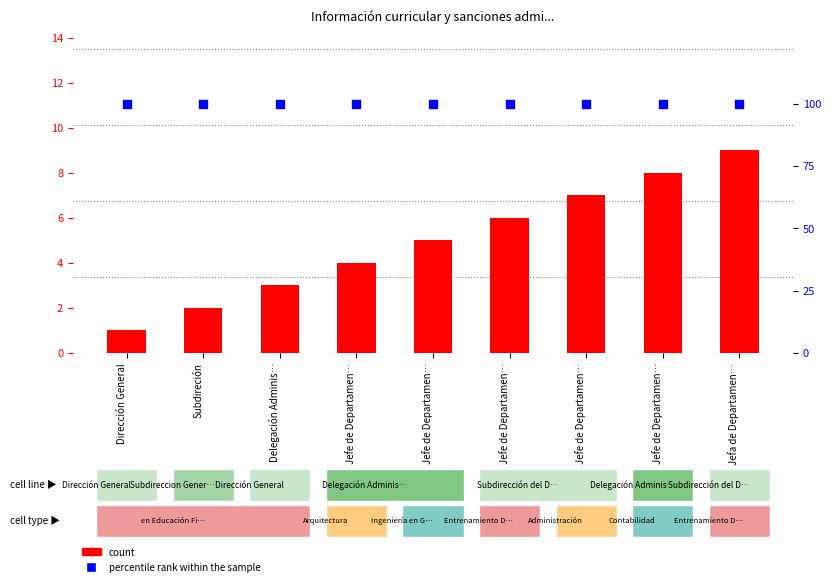

What is the total value across all series at Delegación Adminis…?

103